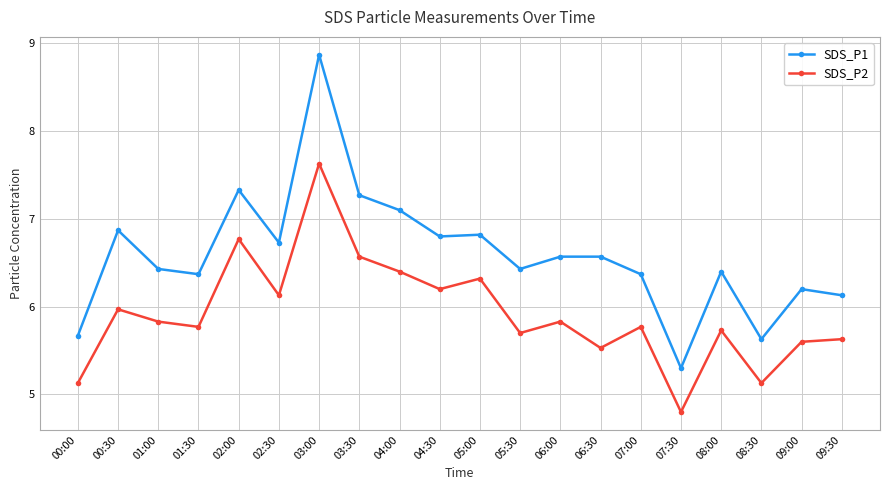

What is the label of the 20th point from the left?

09:30